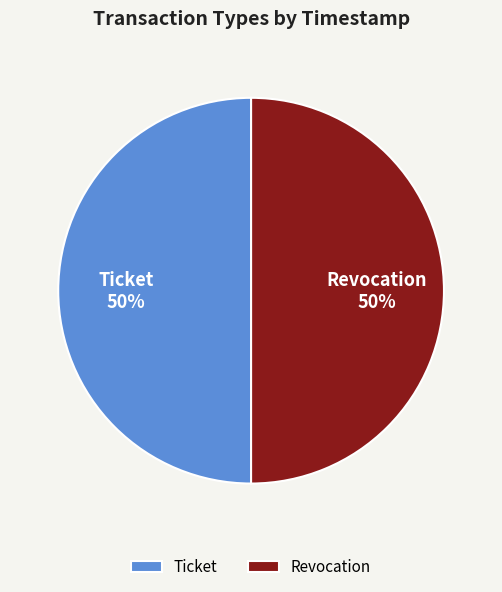

Do Revocation and Ticket together represent more than half of the pie?

Yes